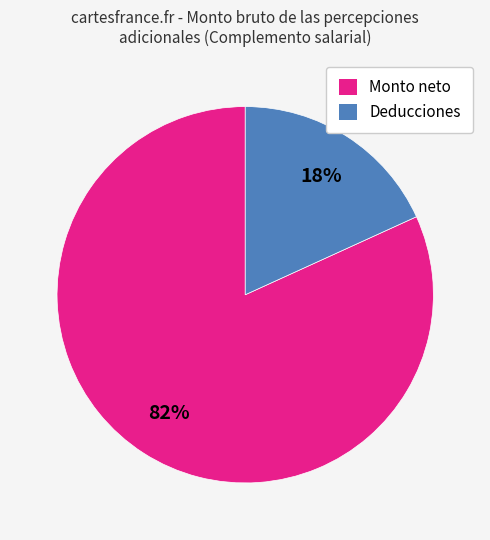

Rank the categories by value from lowest to highest.

Deducciones, Monto neto